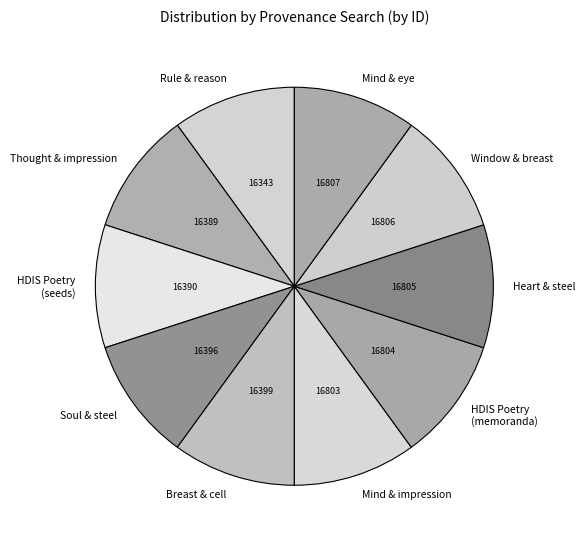

What is the ratio of the value at Soul & steel to the value at Heart & steel?

1.0